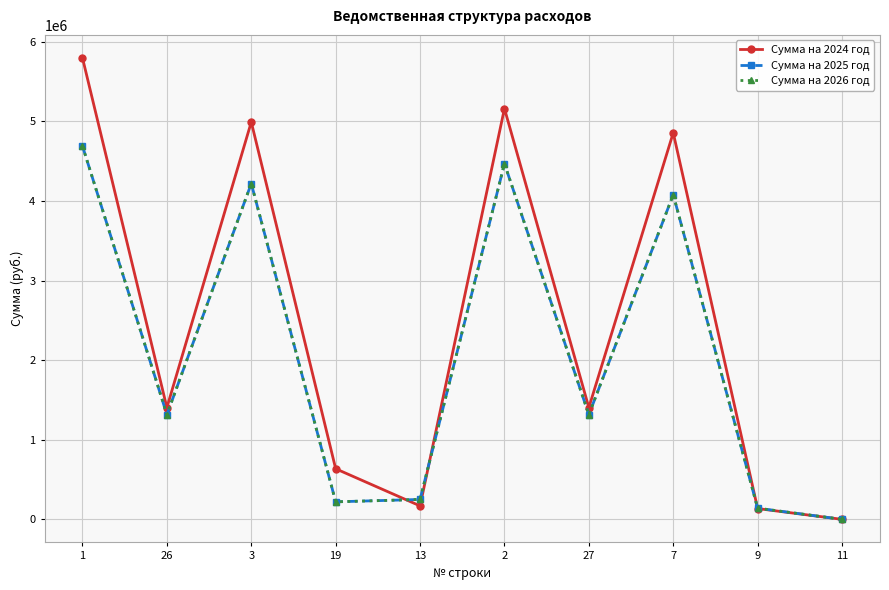

True or false: Сумма на 2024 год has a value of 57785.0 at 9.

False